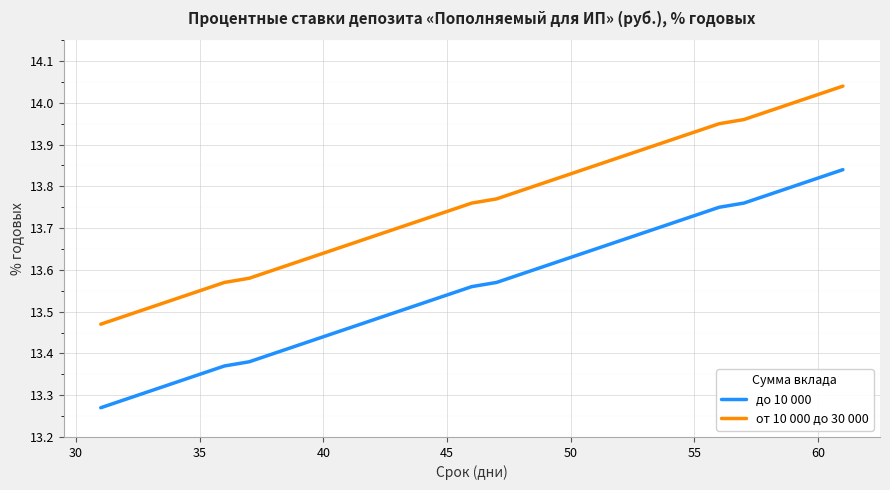

What is the difference between the maximum and minimum values in the до 10 000 series?

0.6